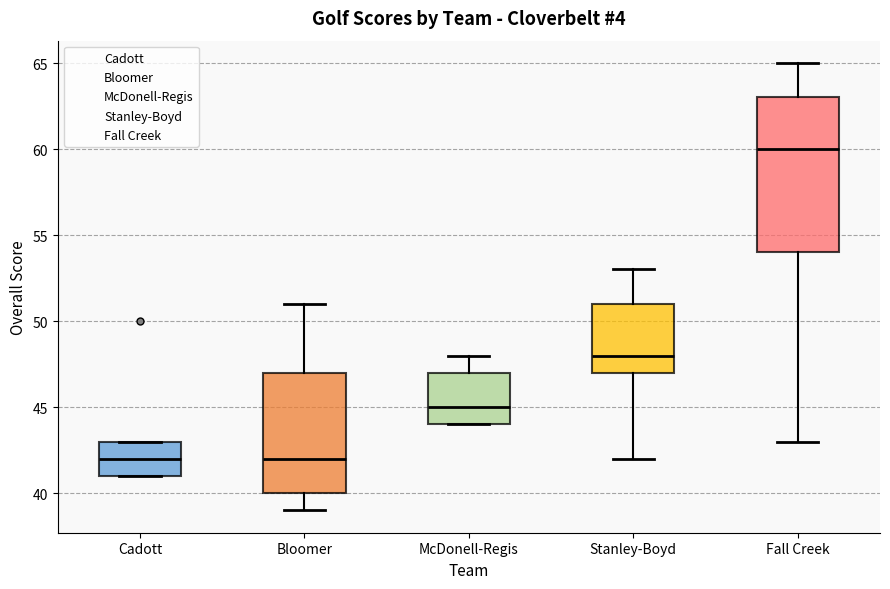

Where is the upper edge of the box for Bloomer on the y-axis? The values are not printed on the chart, so give them approximately, as read against the axis.

47